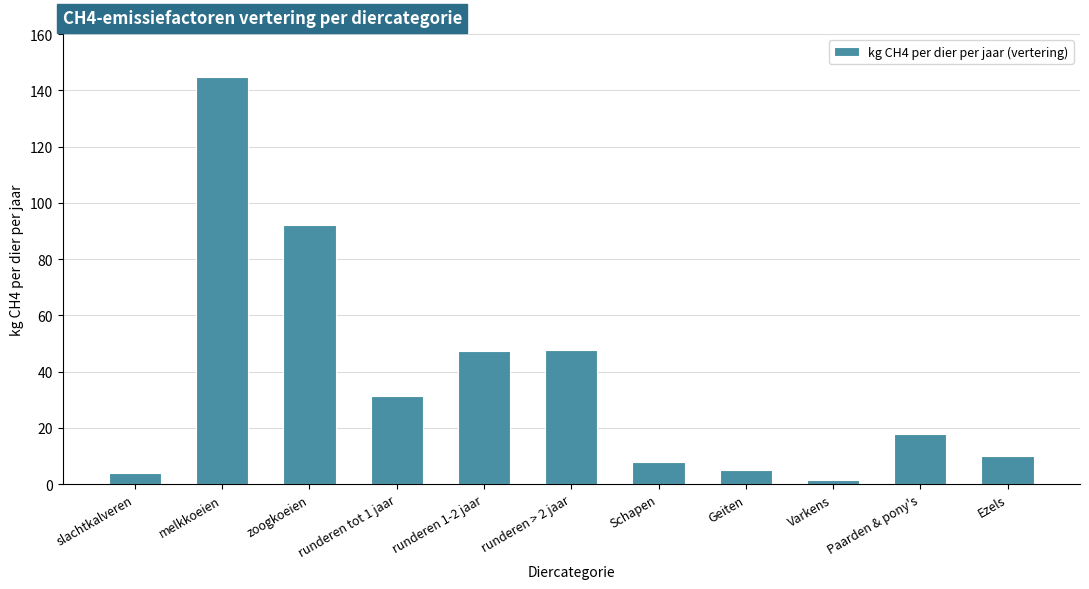

Which category has the highest value across all series?

melkkoeien